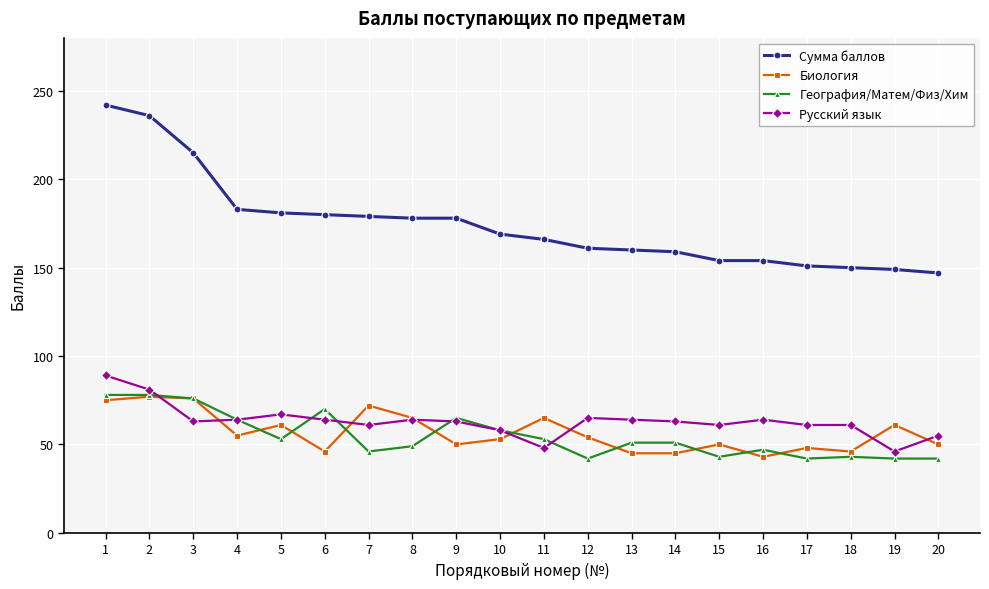

Is the value of География/Матем/Физ/Хим at 10 greater than the value of Биология at 2?

No